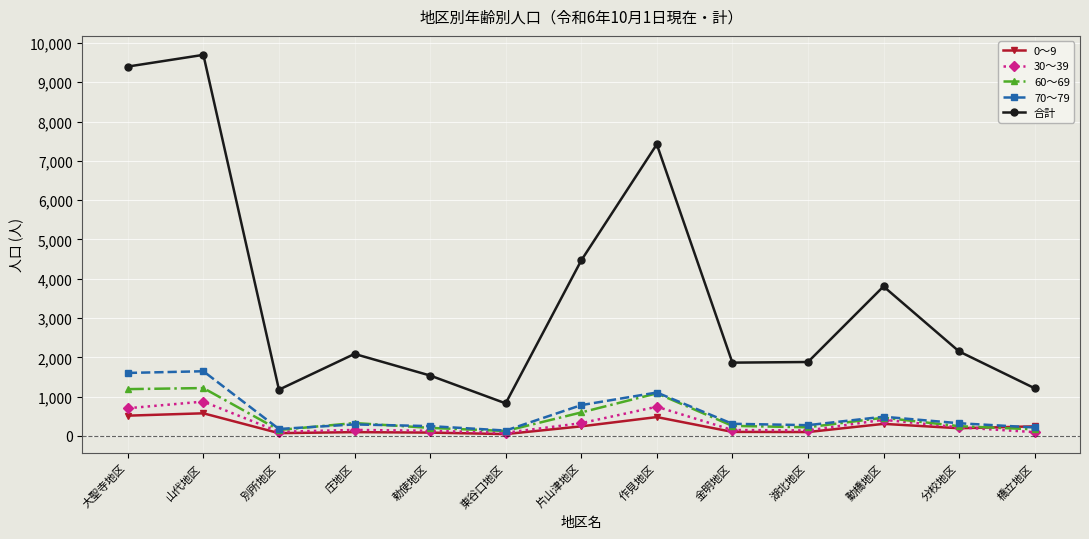

How many interior local valleys does the 70～79 series have?

3